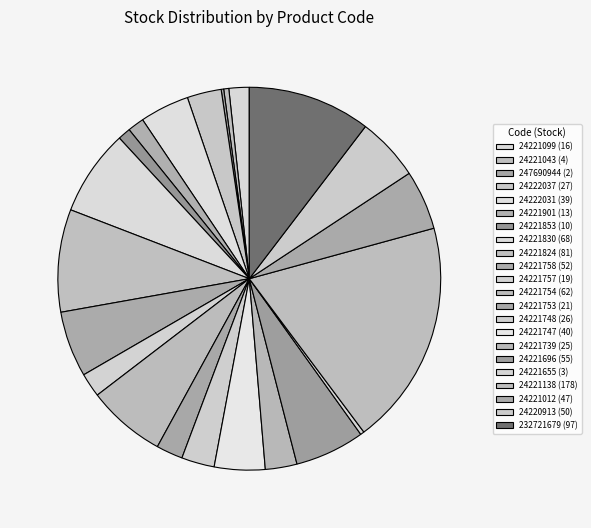

Count the number of slices in the pie.

22